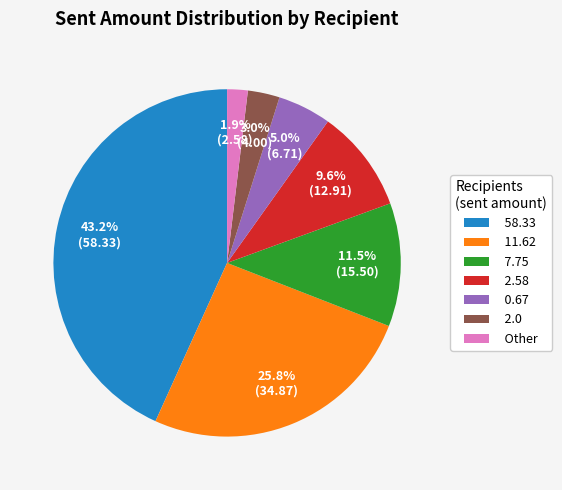

How many slices are in this pie chart?

7